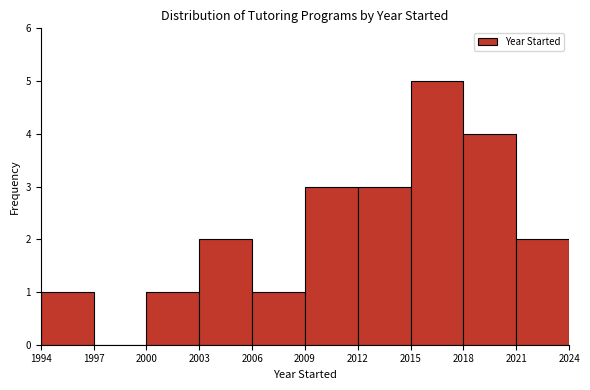

How tall is the bar that spans 2018 to 2021 on the x-axis? The values are not printed on the chart, so give them approximately, as read against the axis.

4